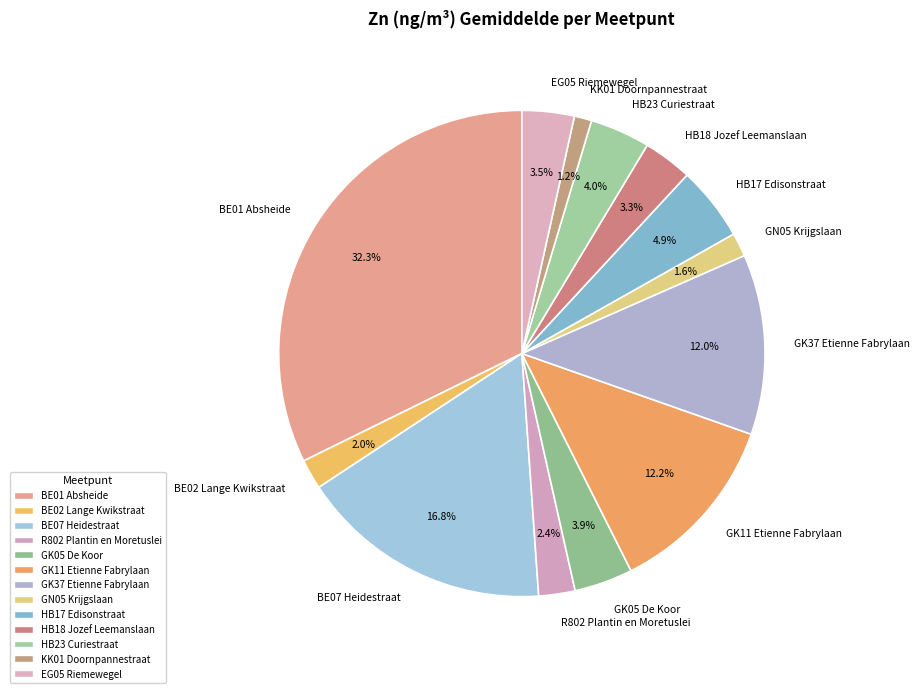

Is there a majority slice in this chart?

No